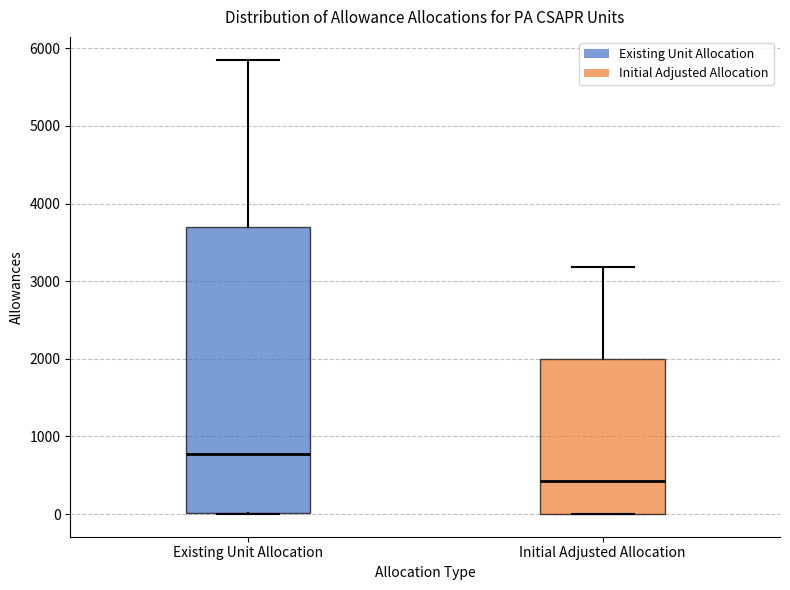

Reading left to right, transcribe this box plot: for each box, give where its median line is, the range the box spans, and where its two whiskers end, as read against the y-axis. The values are not printed on the chart, so give them approximately, as read against the axis.

Existing Unit Allocation: median 800, box 0 to 3700, whiskers 0 to 5900
Initial Adjusted Allocation: median 400, box 0 to 2000, whiskers 0 to 3200